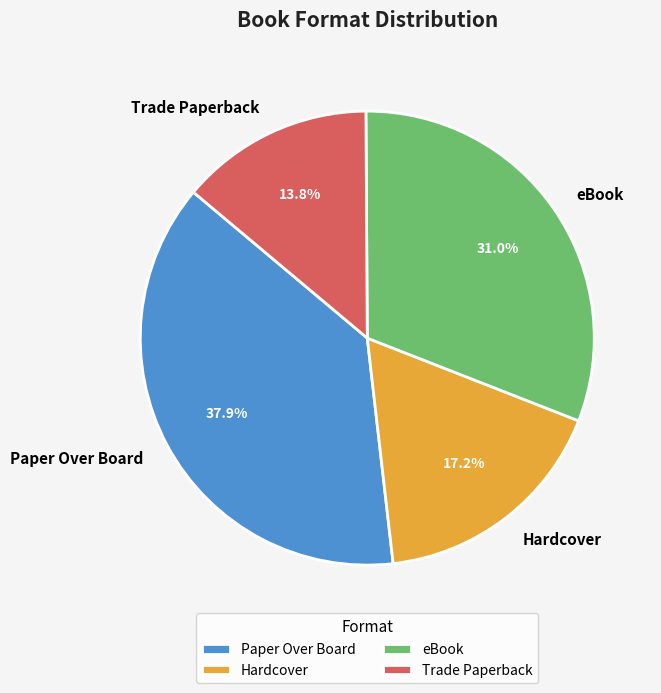

To the nearest percent, what is the combined percentage of Hardcover and Paper Over Board?

55%